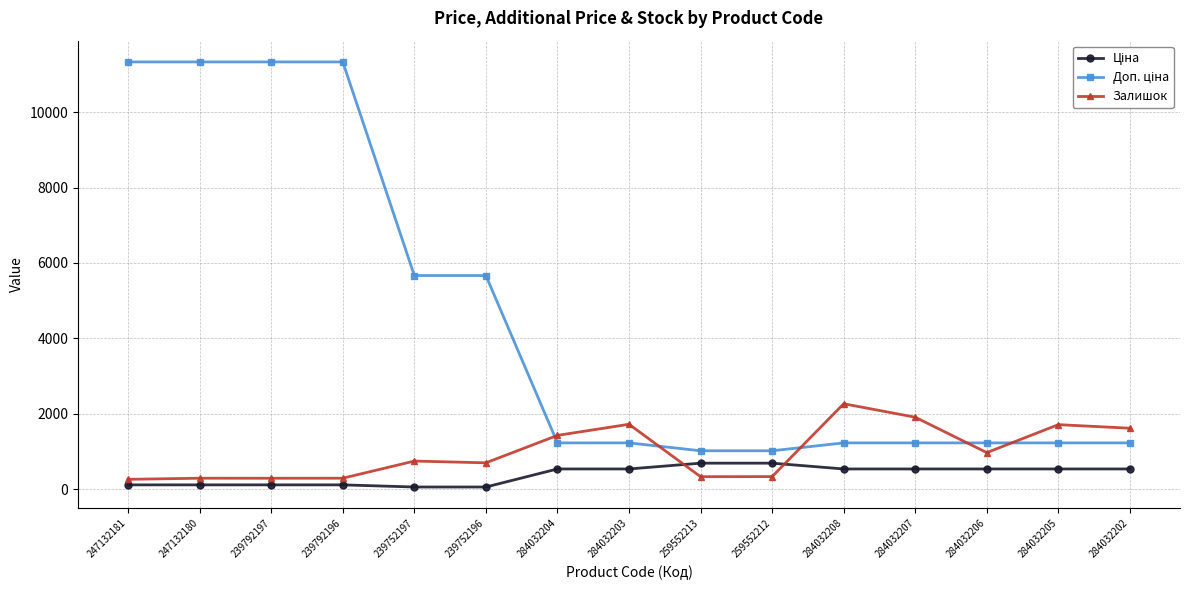

The Залишок series shows 1711.0 at 284032205. True or false?

True